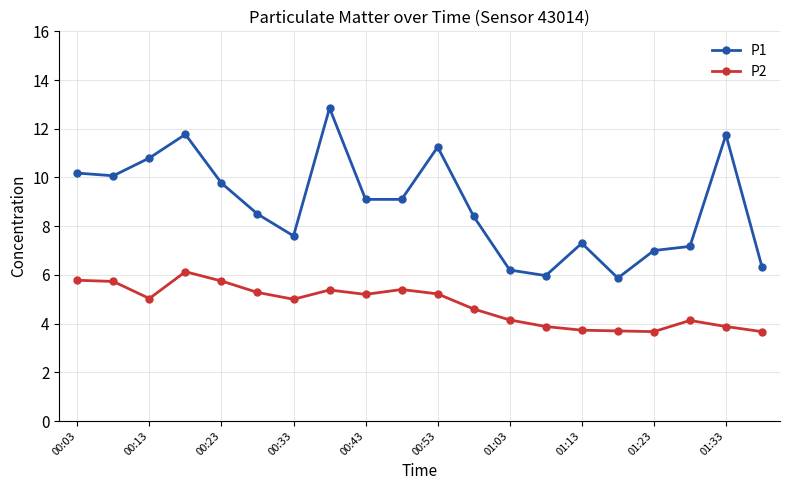

Count the number of data series in this chart.

2